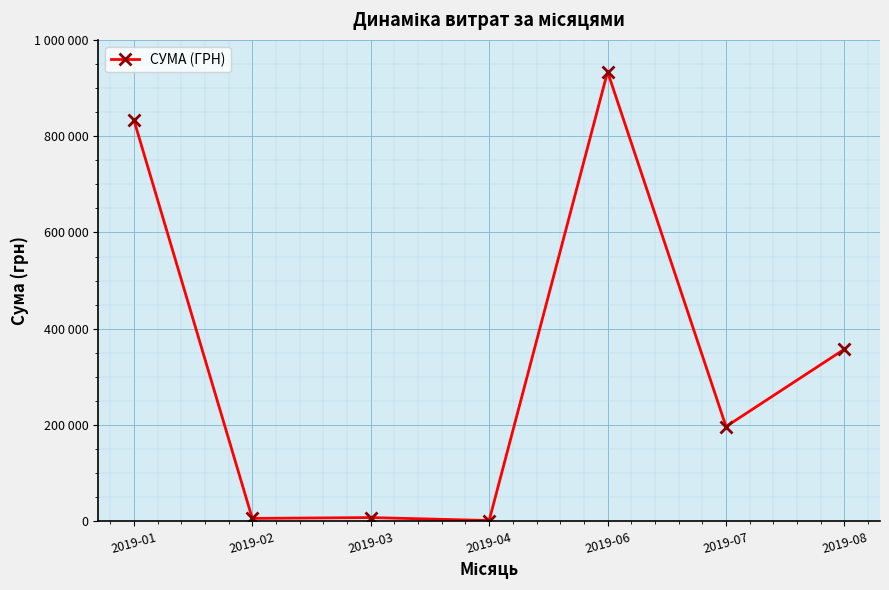

Which category has the highest value across all series?

2019-06